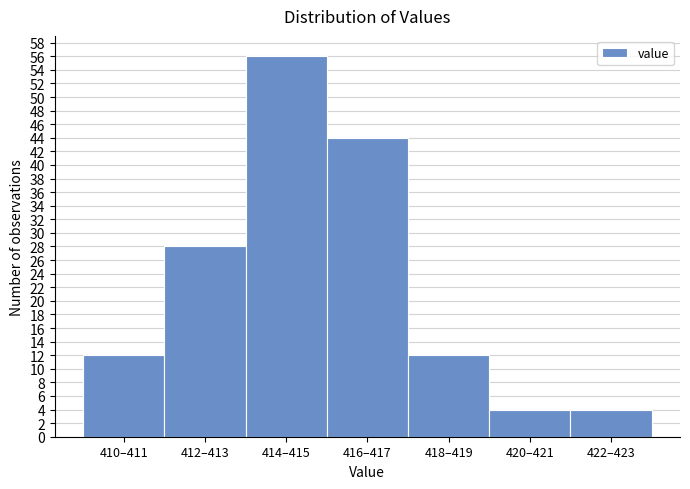

Reading left to right, what are all the values shown in this chart?

12	28	56	44	12	4	4